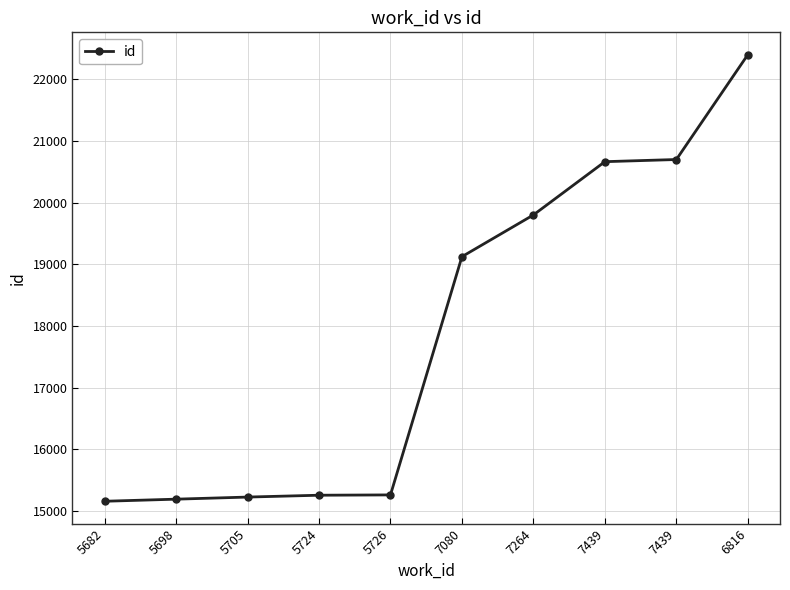

True or false: the data has more than 1 interior local peaks.

False